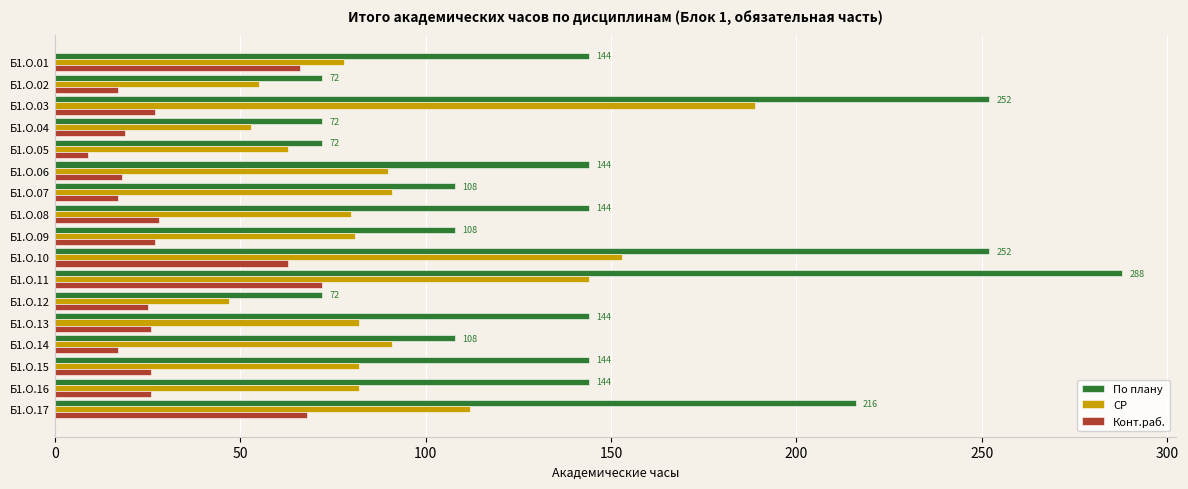

What is the difference between the maximum and minimum values in the Конт.раб. series?

63